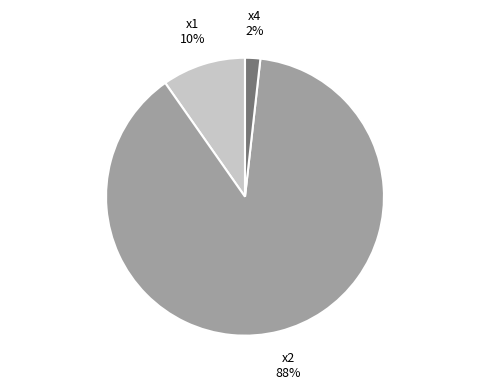

To the nearest percent, what is the average slice percentage?

33%